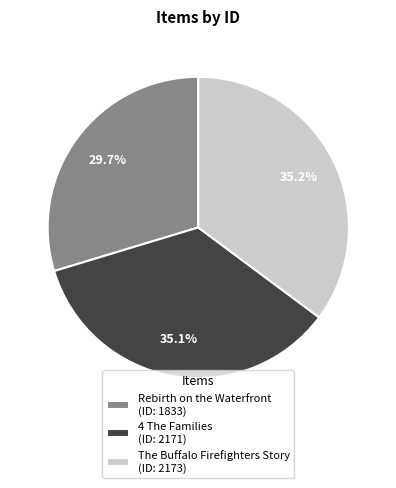

What portion of the pie excludes The Buffalo Firefighters Story?

64.8%